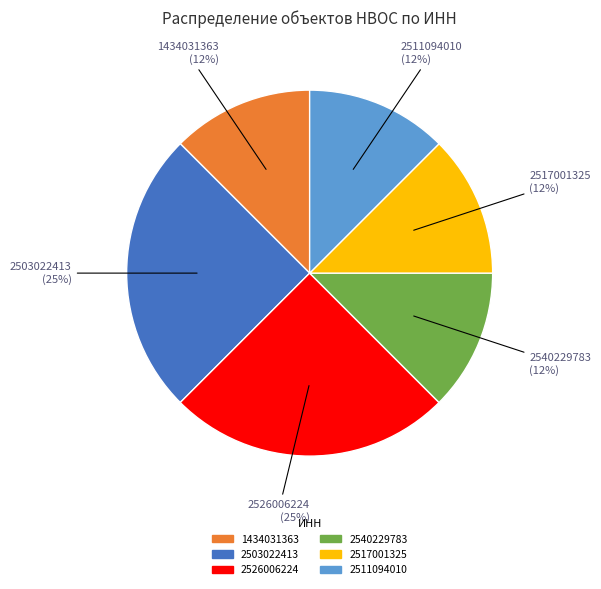

Is there a majority slice in this chart?

No